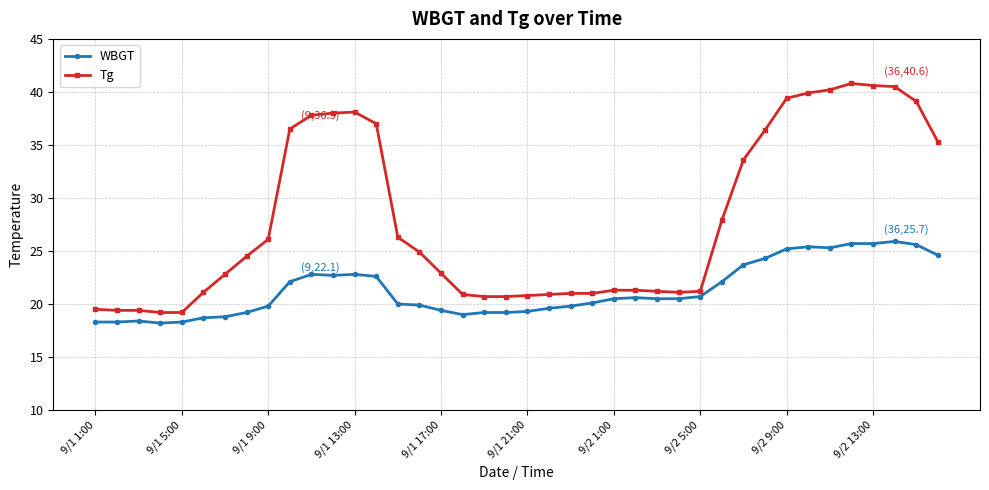

What is the lowest value of the Tg series?

19.2